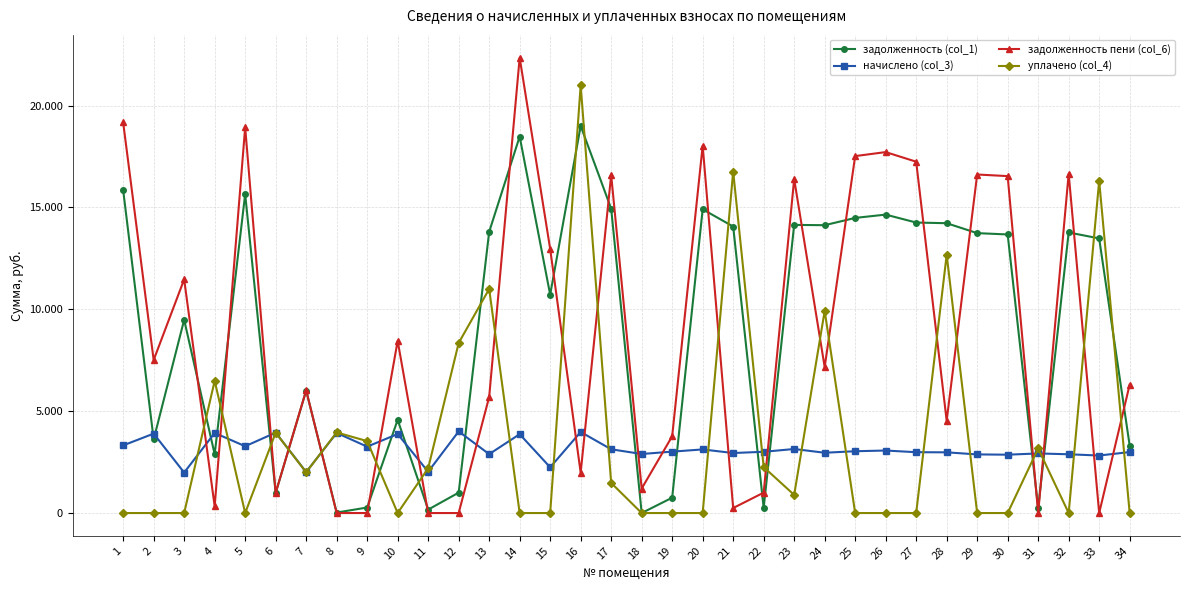

What is the highest value of the уплачено (col_4) series?

20999.8